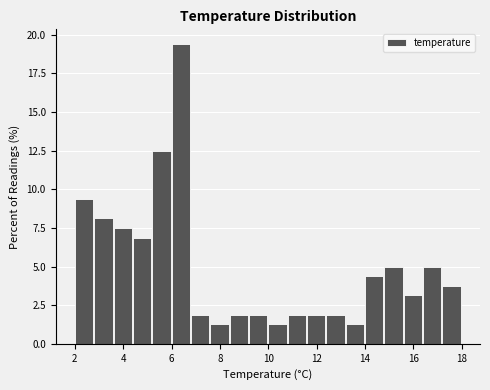

Reading left to right, list every bar in this chart as the range it spans on the x-axis followed by its height. The values are not printed on the chart, so give them approximately, as read against the axis.

2.0 to 2.8: 9.5
2.8 to 3.6: 8.0
3.6 to 4.4: 7.5
4.4 to 5.2: 7.0
5.2 to 6.0: 12.5
6.0 to 6.8: 19.5
6.8 to 7.6: 2.0
7.6 to 8.4: 1.5
8.4 to 9.2: 2.0
9.2 to 10.0: 2.0
10.0 to 10.8: 1.5
10.8 to 11.6: 2.0
11.6 to 12.4: 2.0
12.4 to 13.2: 2.0
13.2 to 14.0: 1.5
14.0 to 14.8: 4.5
14.8 to 15.6: 5.0
15.6 to 16.4: 3.0
16.4 to 17.2: 5.0
17.2 to 18.0: 4.0